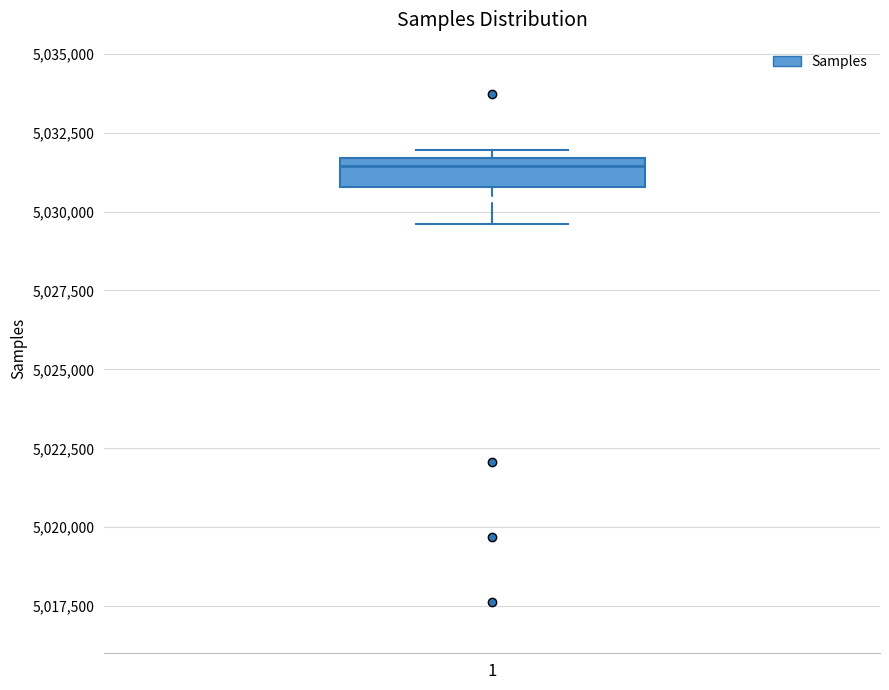

Where is the upper edge of the box at x = 1 on the y-axis? The values are not printed on the chart, so give them approximately, as read against the axis.

5031500